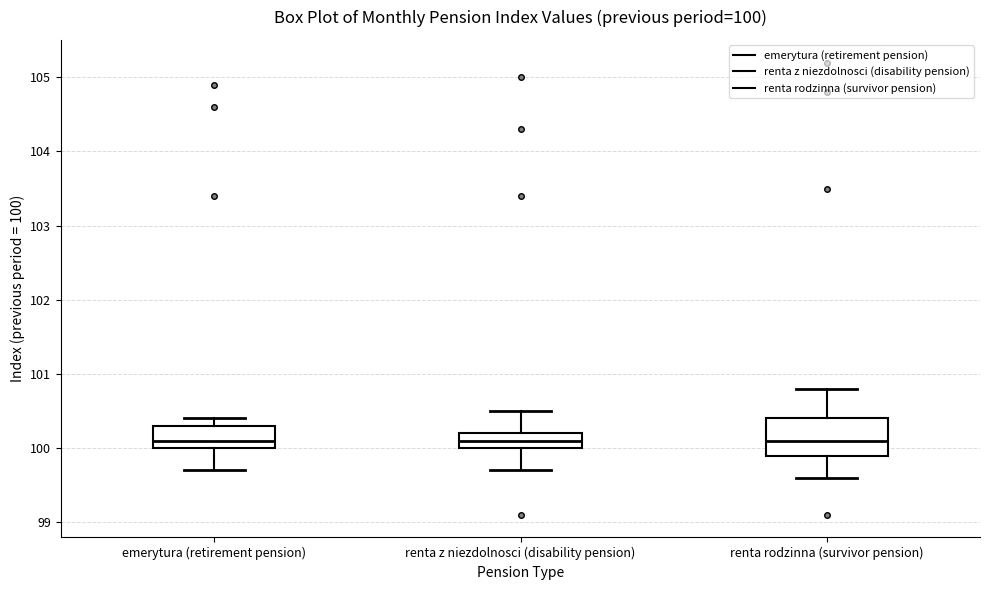

Comparing the boxes themselves (not the whiskers), which one is the tallest?

renta rodzinna (survivor pension)